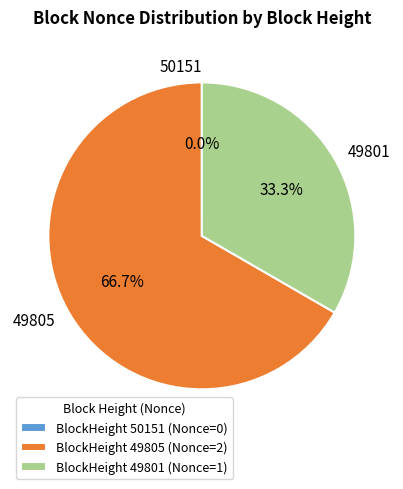

Which category has the biggest portion of the pie?

BlockHeight 49805 (Nonce=2)